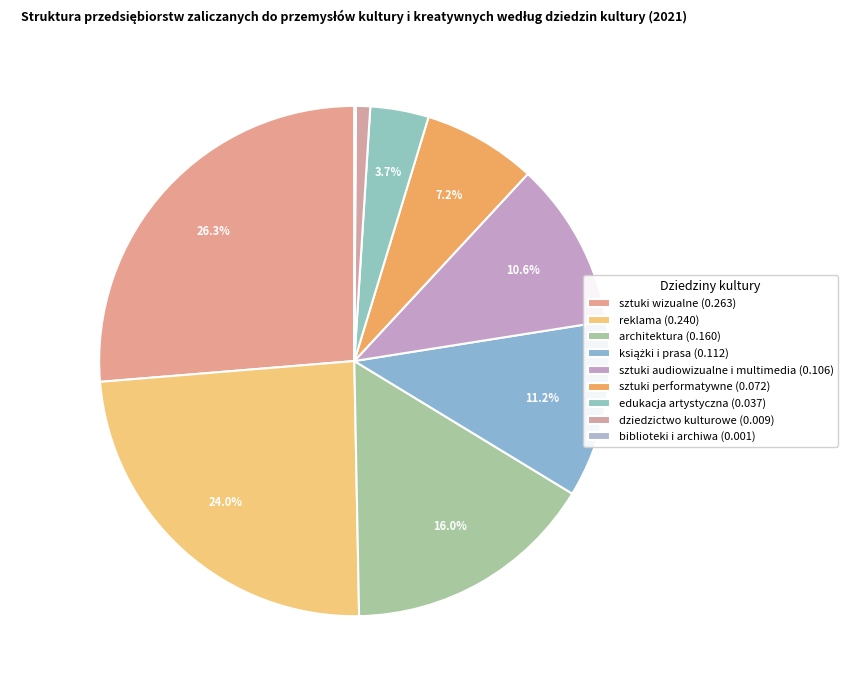

How many slices are in this pie chart?

9